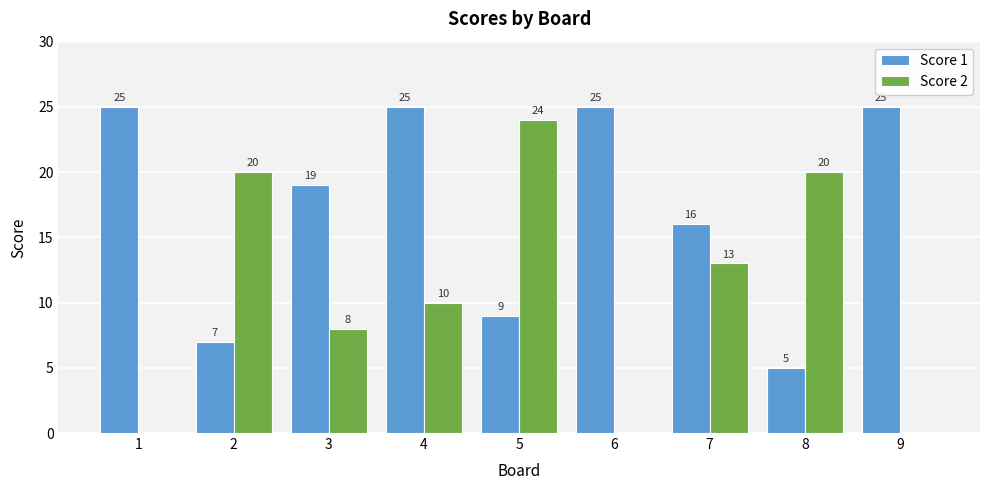

What value does the Score 2 series have at 8?

20